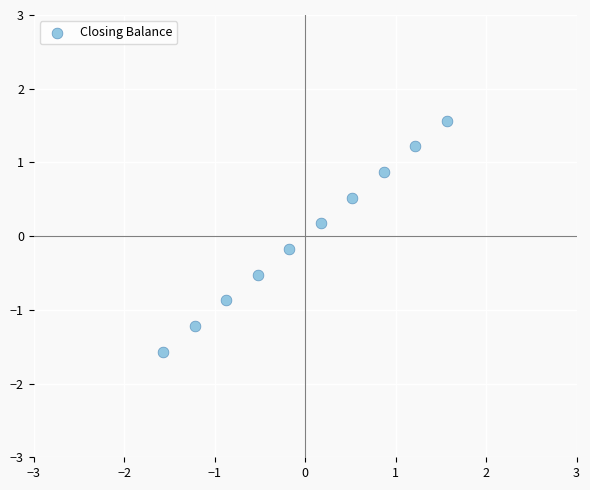

What is the range of Y values (max minus min)?

3.1